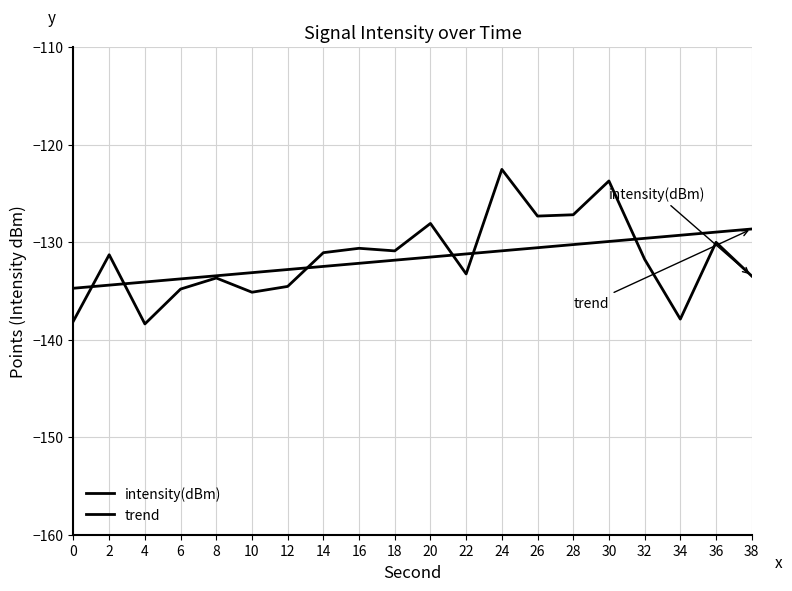

What is the maximum value for trend?

-128.6